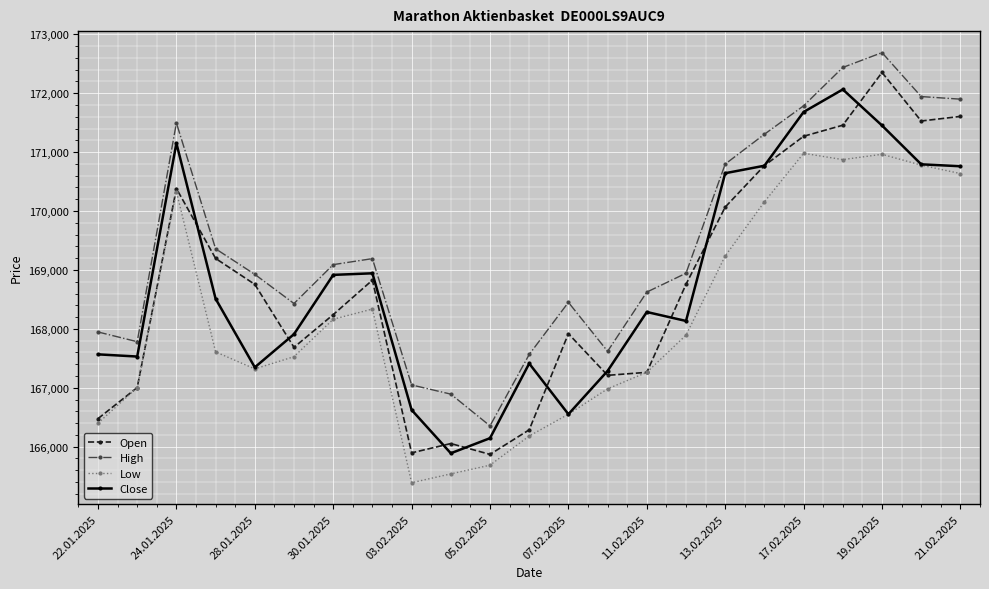

How many values in the Low series are below 167609?

11